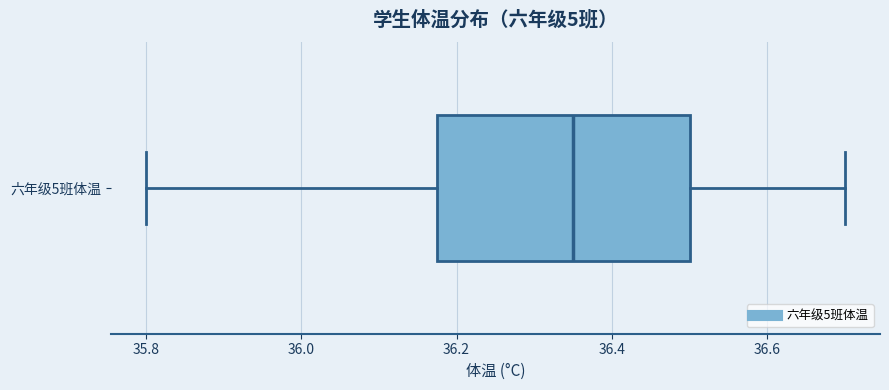

Read this box plot against the x-axis: the position of the median line, the range covered by the box, and the ends of both whiskers. The values are not printed on the chart, so give them approximately, as read against the axis.

median 36.36, box 36.18 to 36.50, whiskers 35.80 to 36.70